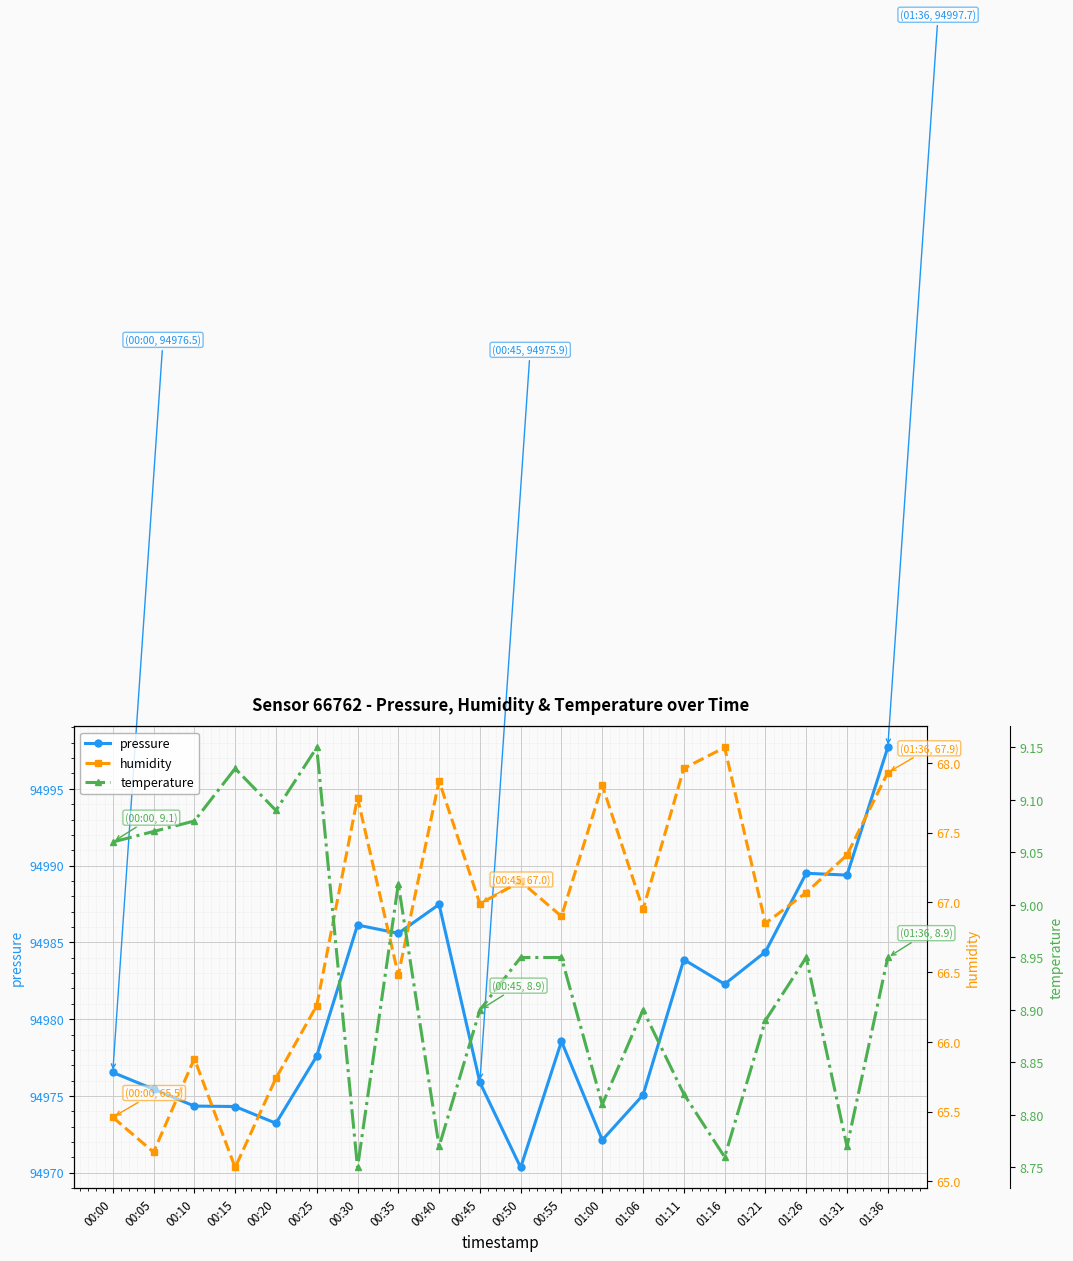

What is the difference between the maximum and minimum values in the pressure series?

27.4